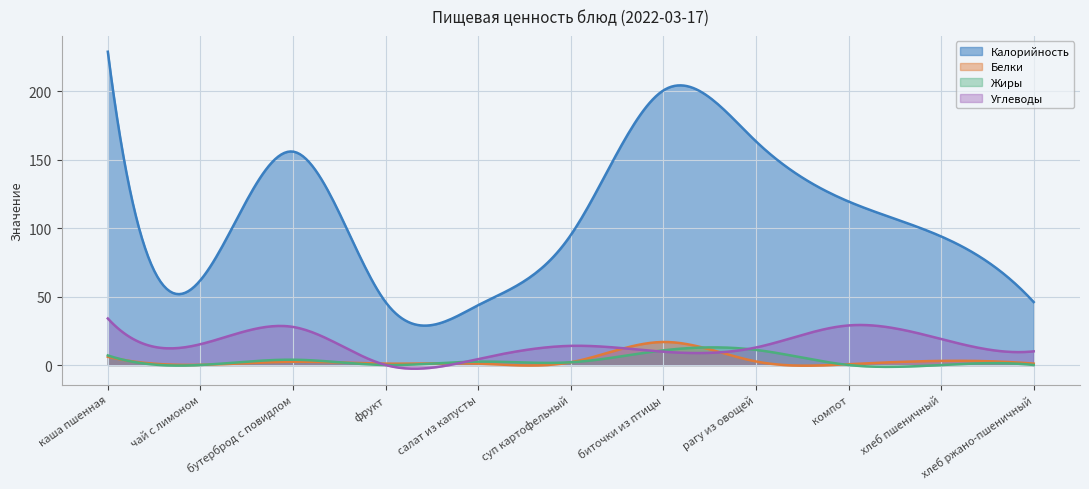

What is the approximate value of Жиры at салат из капусты?

2.5